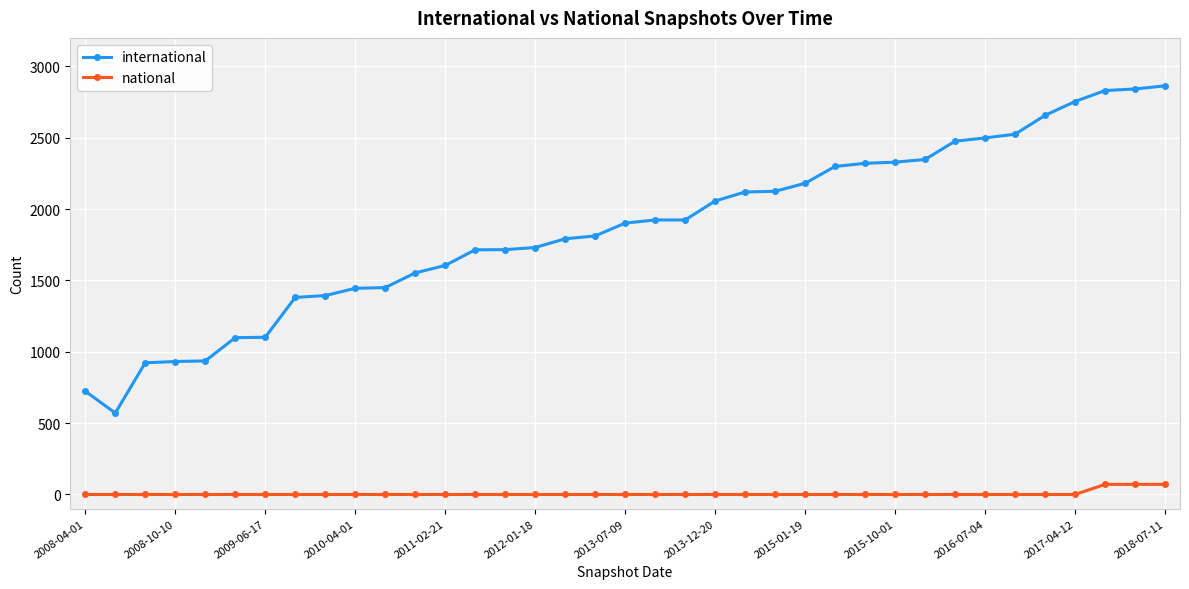

What is the difference between the maximum and minimum values in the national series?

71